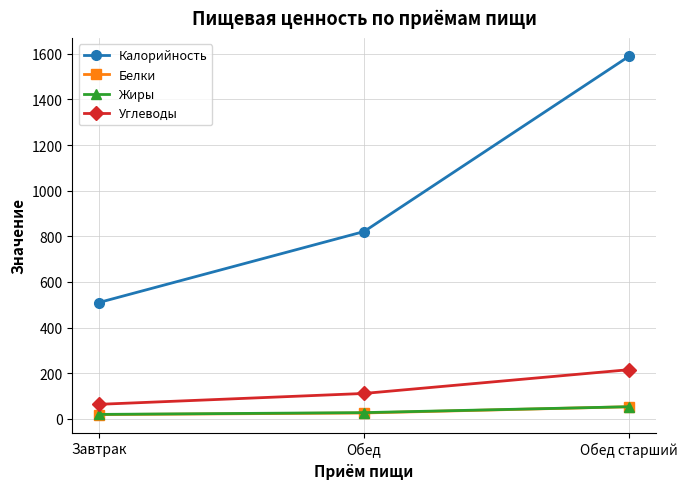

Between Завтрак and Обед старший, which series saw the biggest shift?

Калорийность